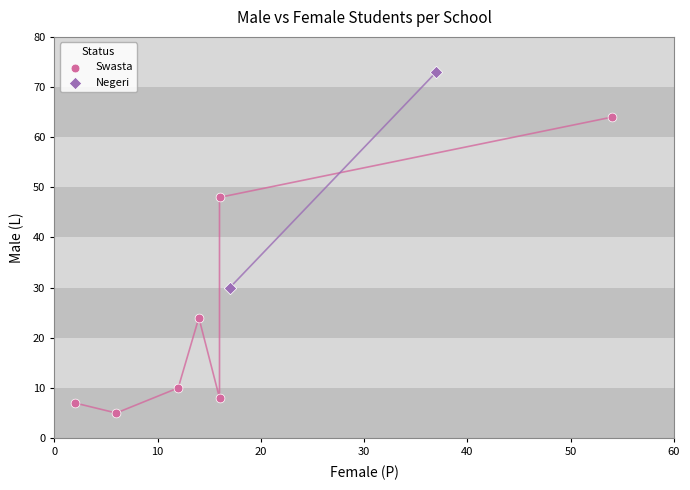

What are all the series names shown in the legend?

Swasta, Negeri